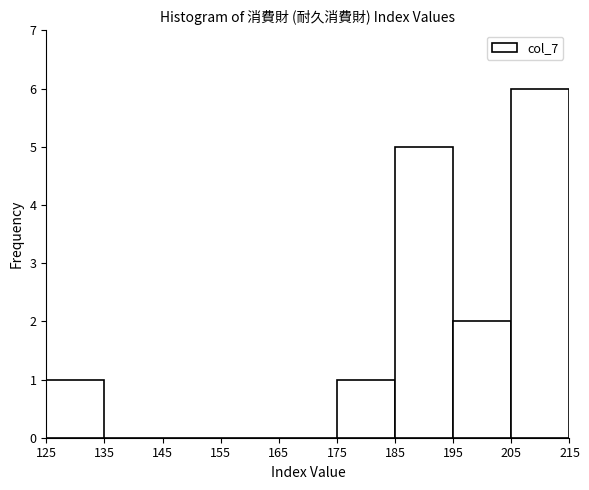

Reading left to right, list every bar in this chart as the range it spans on the x-axis followed by its height. The values are not printed on the chart, so give them approximately, as read against the axis.

125 to 135: 1
135 to 145: 0
145 to 155: 0
155 to 165: 0
165 to 175: 0
175 to 185: 1
185 to 195: 5
195 to 205: 2
205 to 215: 6